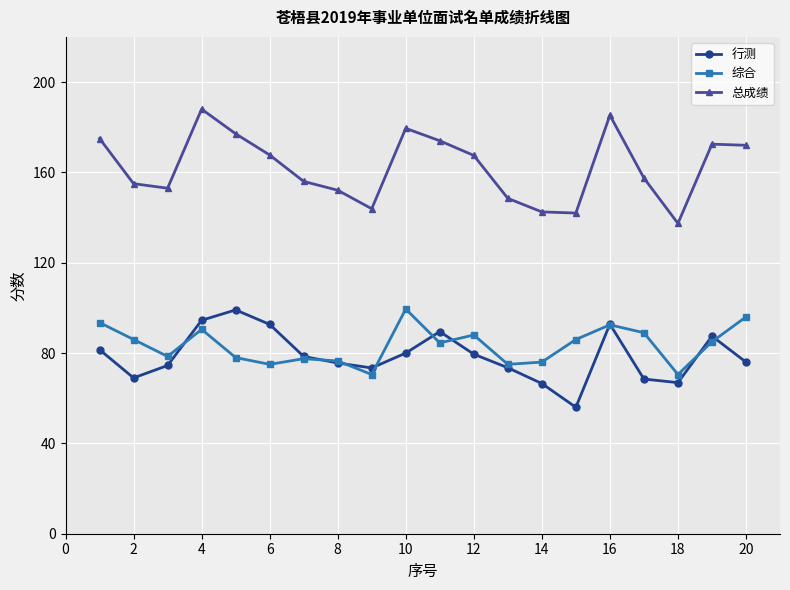

In 总成绩, how many points are higher than both neighbors (excluding endpoints)?

4